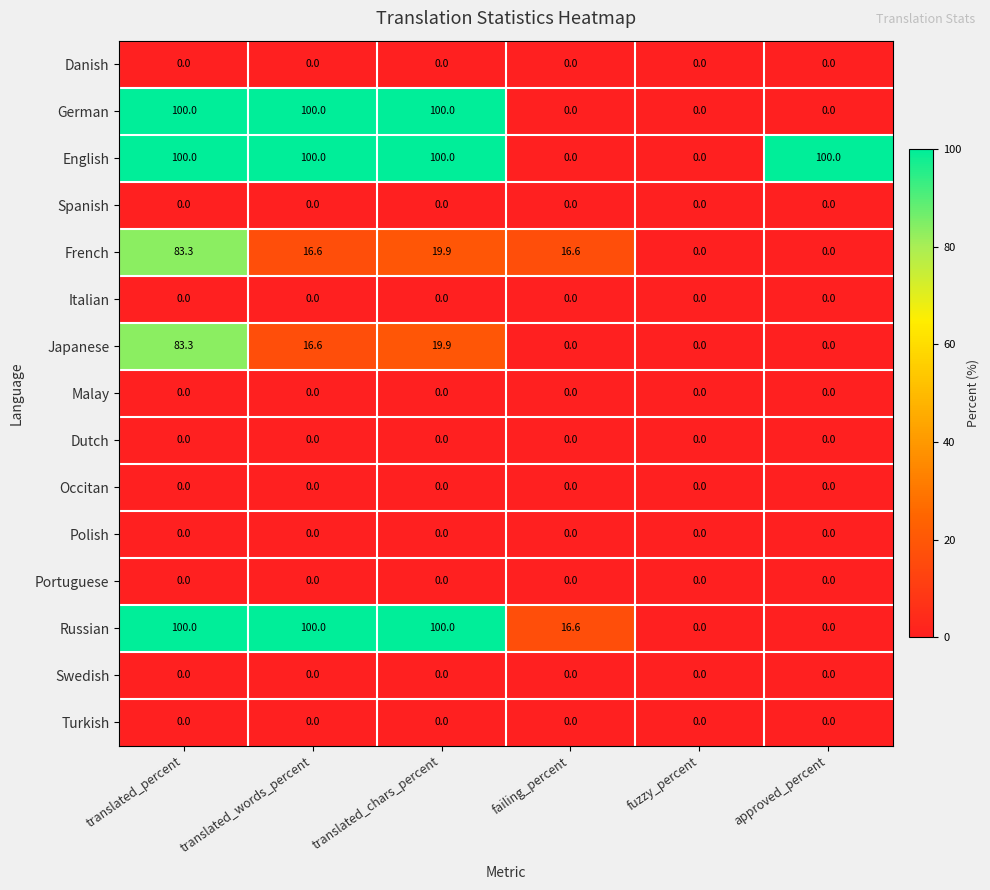

What is the difference between the maximum and minimum values in the Russian series?

100.0